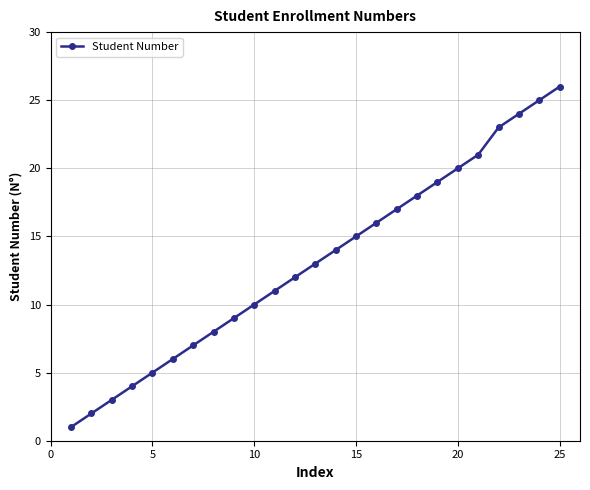

What is the maximum value shown in the chart?

26